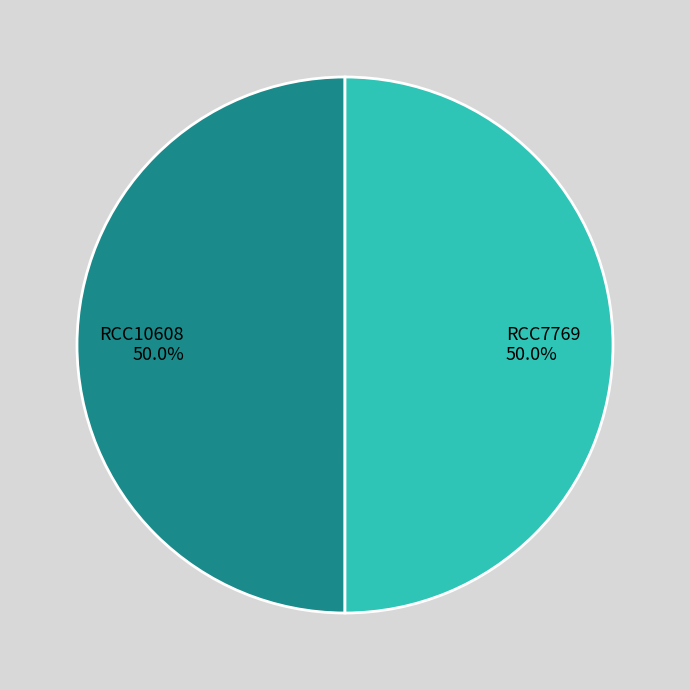

How many segments does this pie chart have?

2